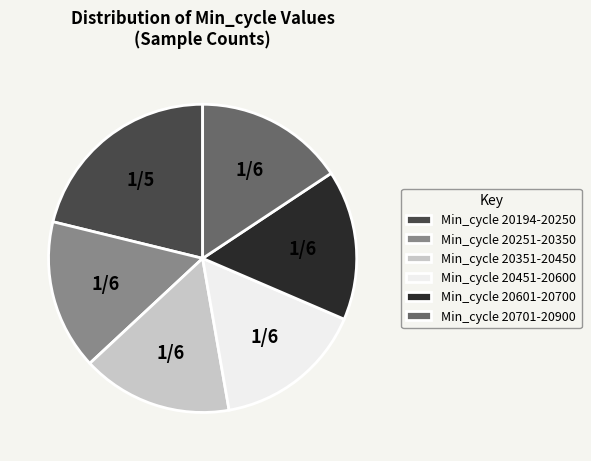

Do Min_cycle 20701-20900 and Min_cycle 20251-20350 together represent more than half of the pie?

No